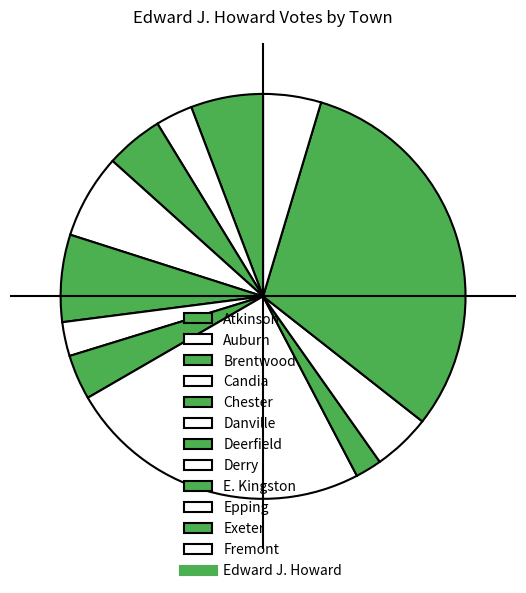

Count the number of slices in the pie.

12